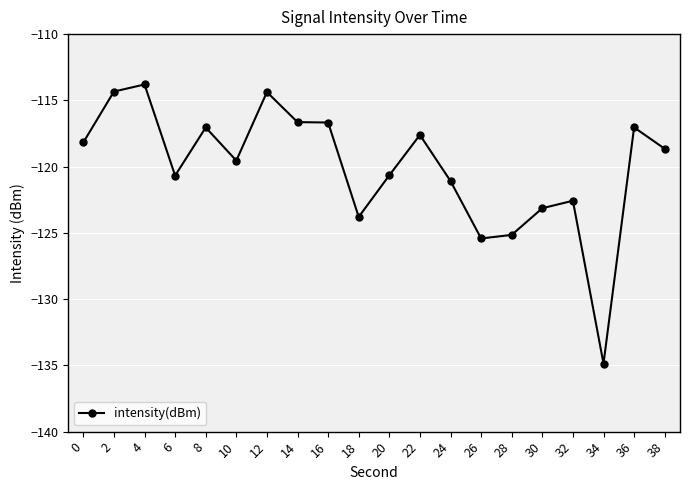

How many lines are shown in the chart?

1